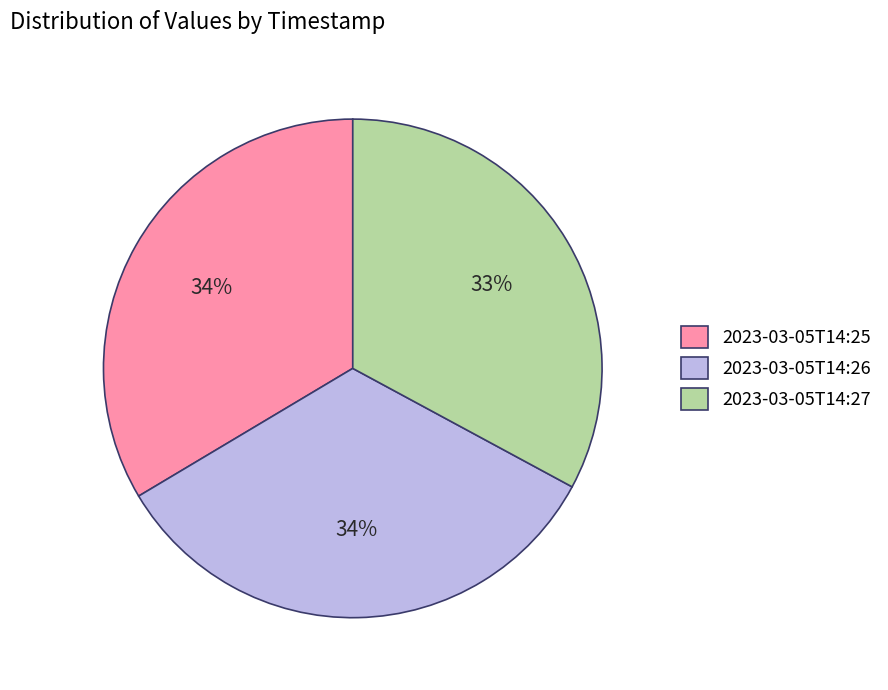

Between 2023-03-05T14:25 and 2023-03-05T14:27, which is larger?

2023-03-05T14:25